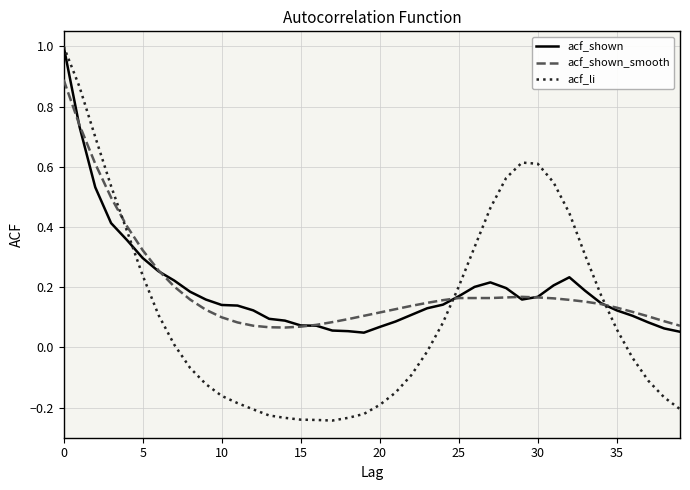

After their last crossing, which series has the higher values: acf_shown_smooth or acf_li?

acf_shown_smooth